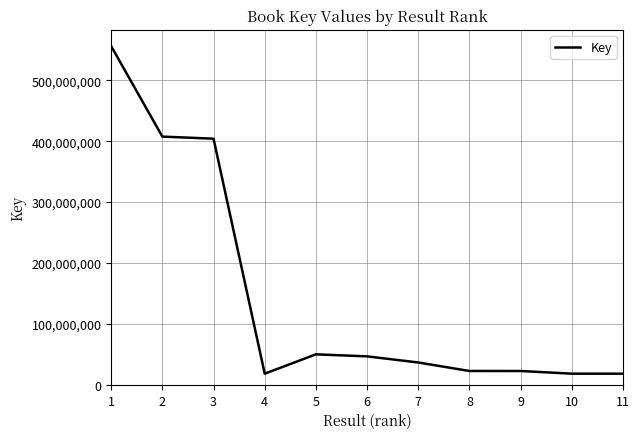

What is the greatest value displayed?

555987838